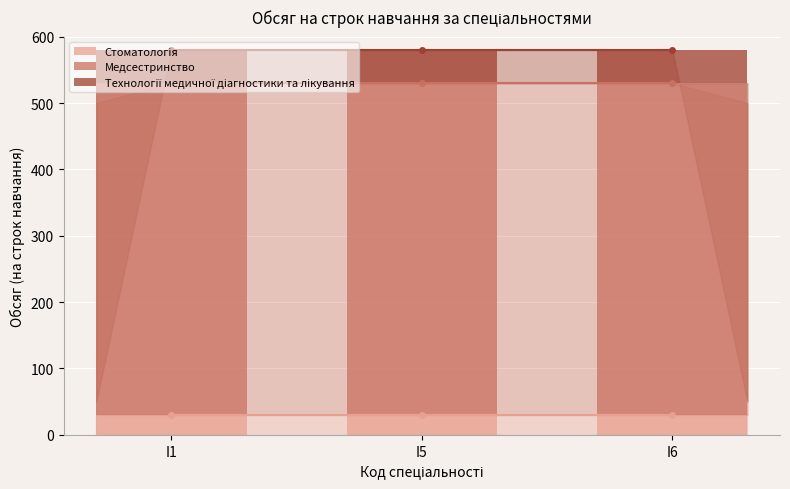

What is the total value across all series at I6?

580